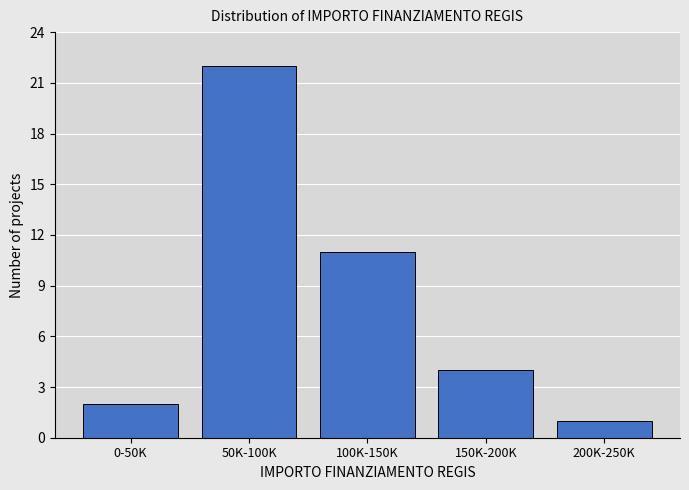

Reading right to left, list all the values displayed in this chart.

200K-250K=1	150K-200K=4	100K-150K=11	50K-100K=22	0-50K=2